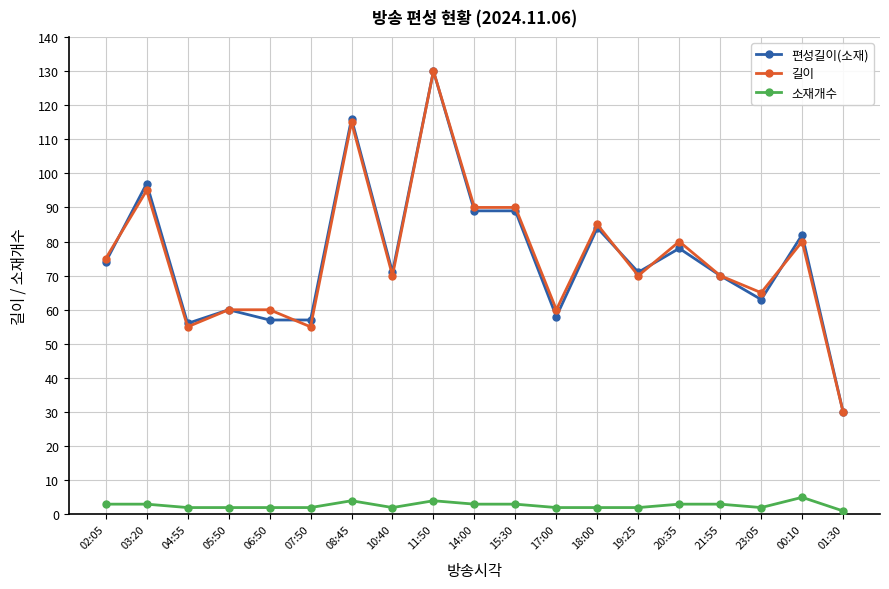

Does the chart have visible grid lines?

Yes